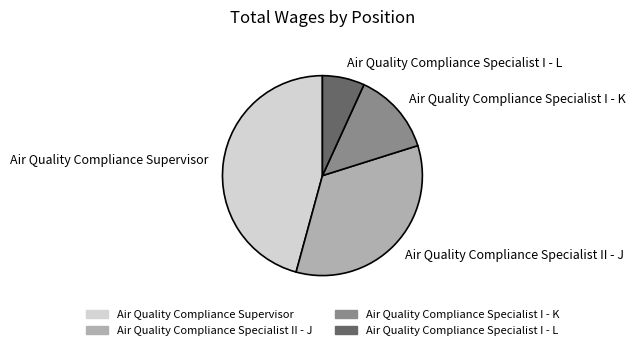

Does any single category account for the majority?

No